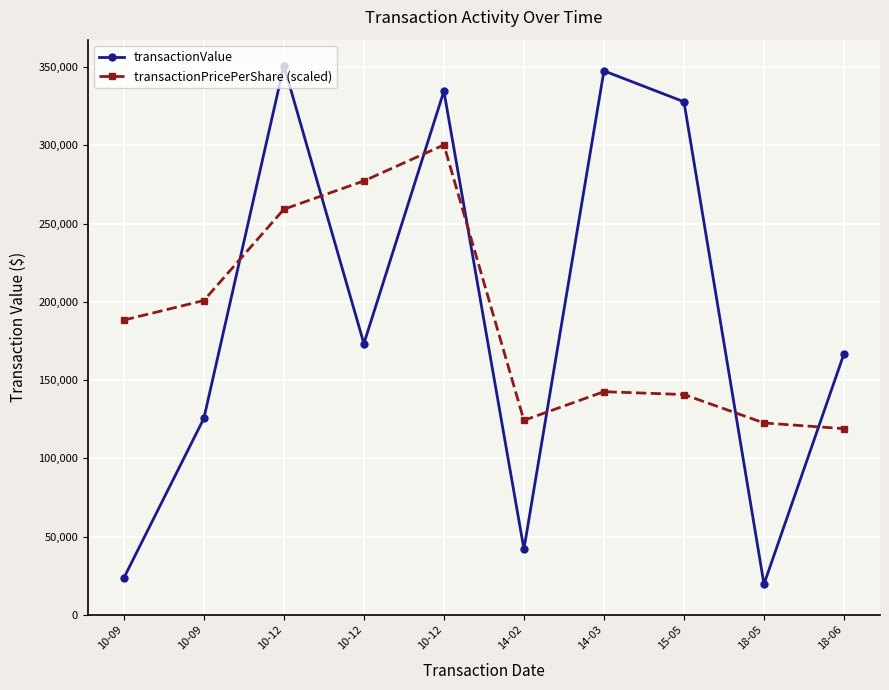

What is the label of the 1st point from the left?

10-09